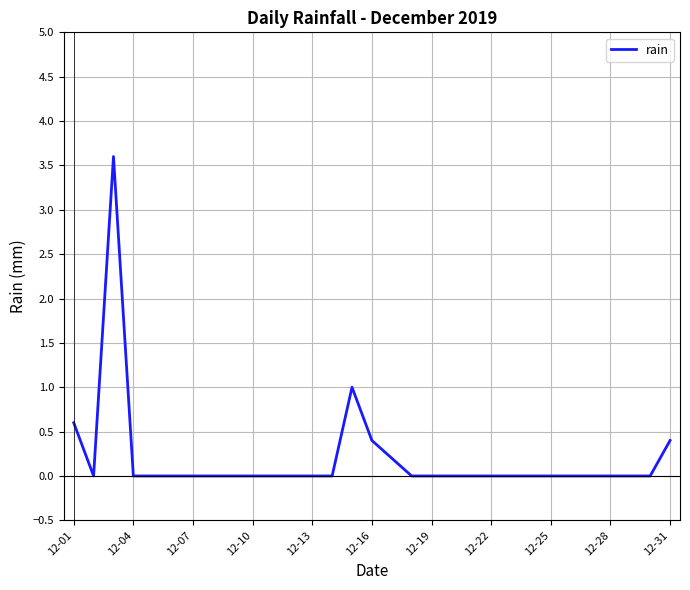

True or false: there are more than 0 points higher than both neighbors.

True